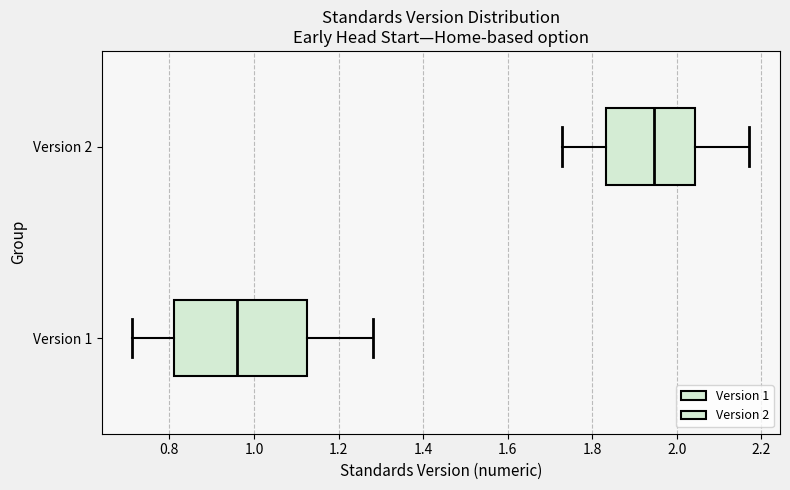

Which box has the furthest to the left median line?

Version 1